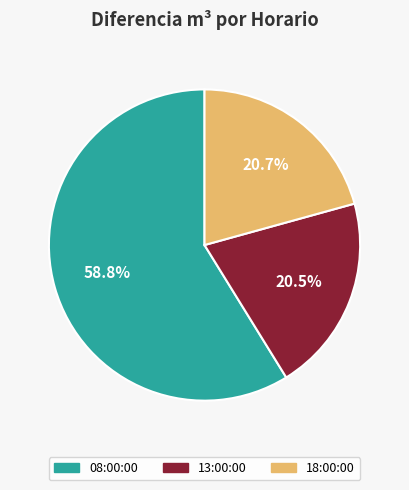

Combined, what portion of the pie is 08:00:00 and 18:00:00?

79.5%